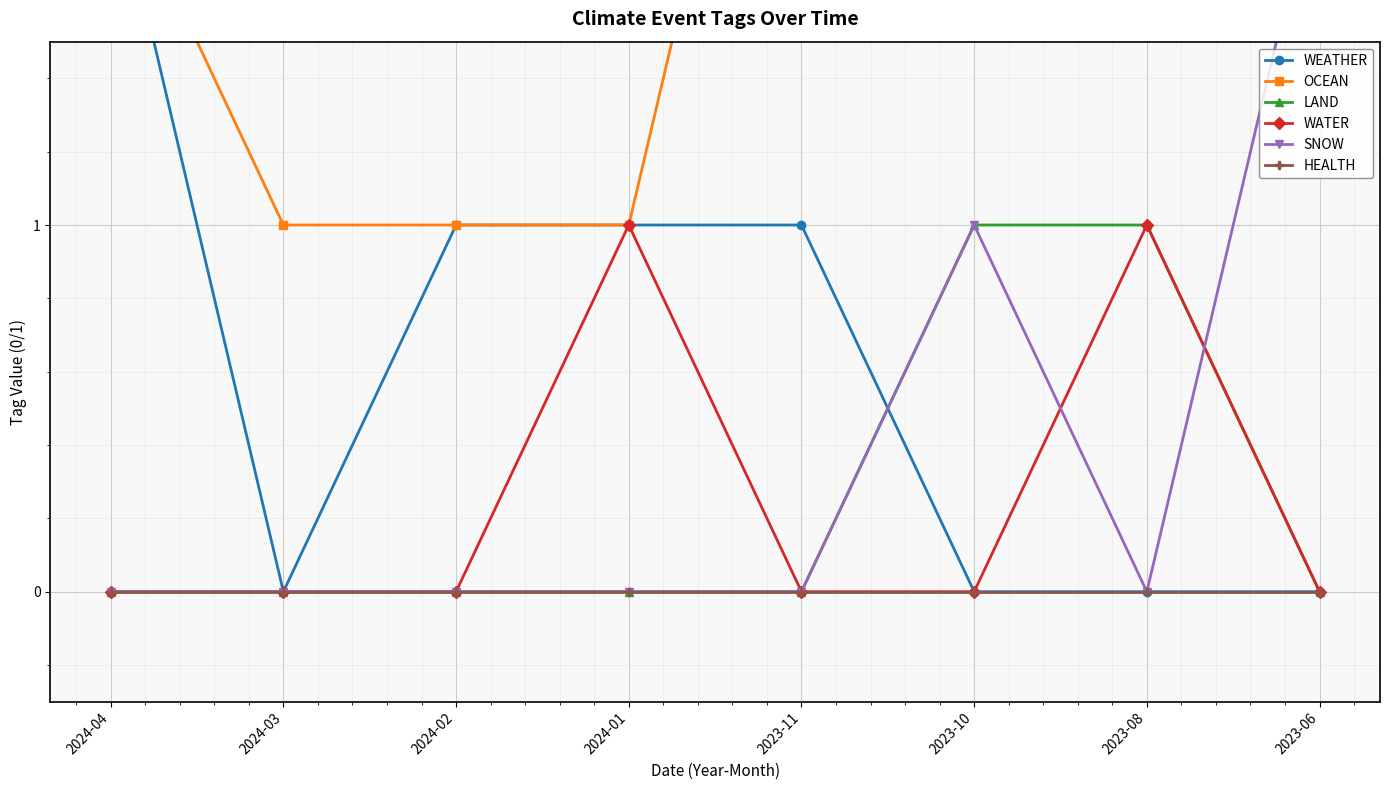

Where is HEALTH nearest to the value 0?

2024-04